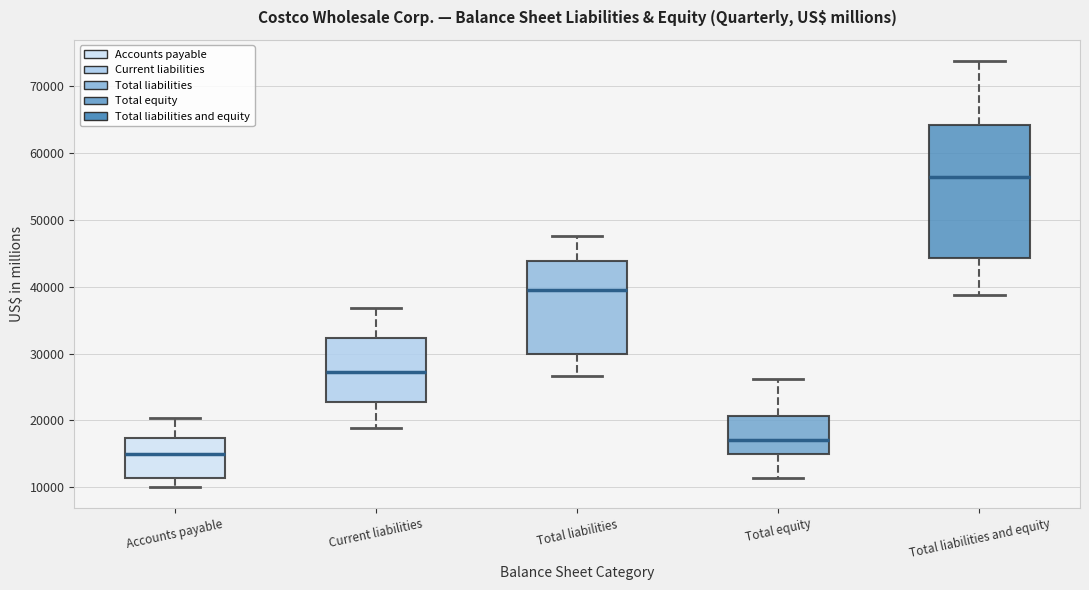

Reading left to right, transcribe this box plot: for each box, give where its median line is, the range the box spans, and where its two whiskers end, as read against the y-axis. The values are not printed on the chart, so give them approximately, as read against the axis.

Accounts payable: median 15000, box 11000 to 17000, whiskers 10000 to 20000
Current liabilities: median 27000, box 23000 to 32000, whiskers 19000 to 37000
Total liabilities: median 40000, box 30000 to 44000, whiskers 27000 to 48000
Total equity: median 17000, box 15000 to 21000, whiskers 11000 to 26000
Total liabilities and equity: median 56000, box 44000 to 64000, whiskers 39000 to 74000